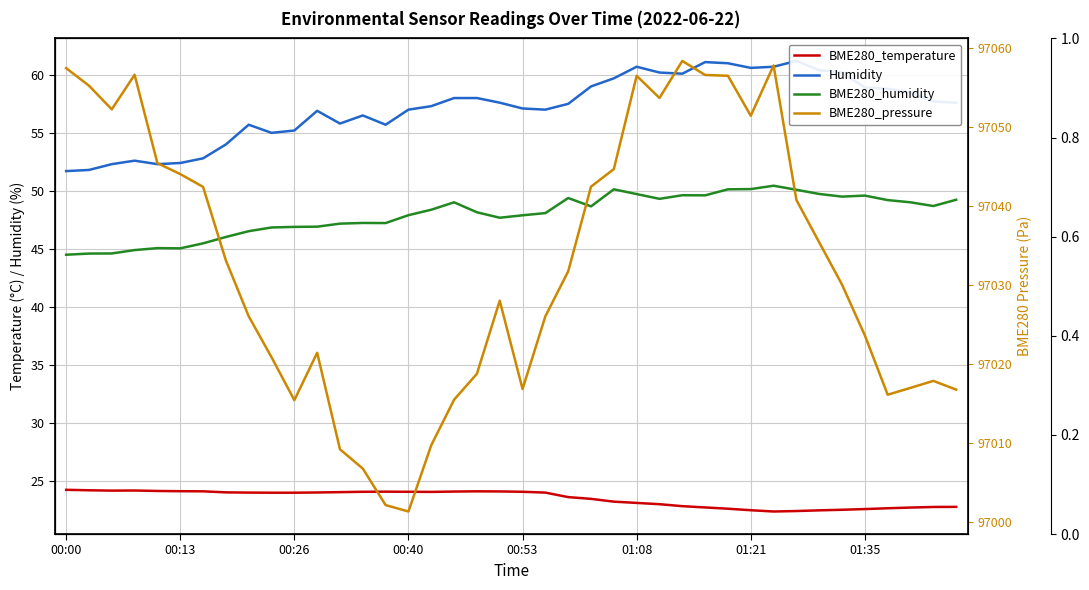

At which category is the sum across all series the highest?

31